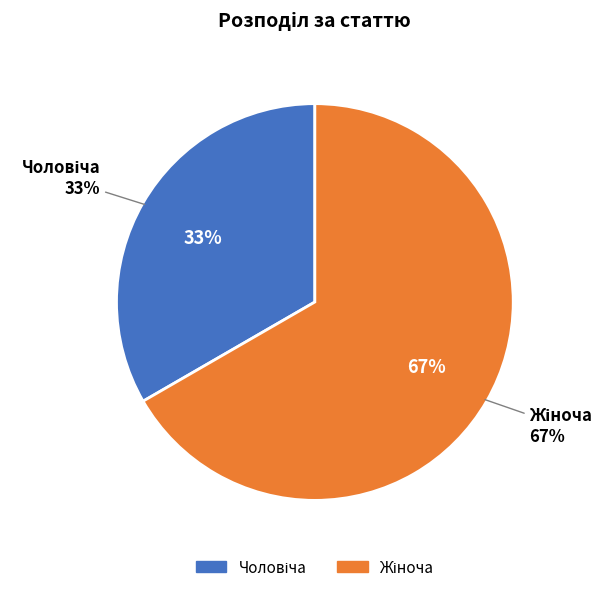

Do Жіноча and Чоловіча together represent more than half of the pie?

Yes